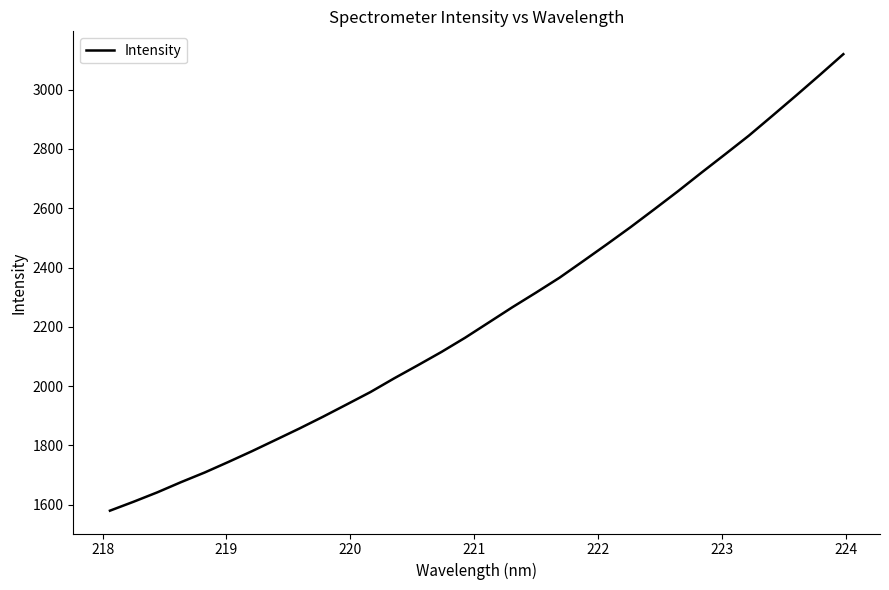

What is the minimum value shown in the chart?

1579.7